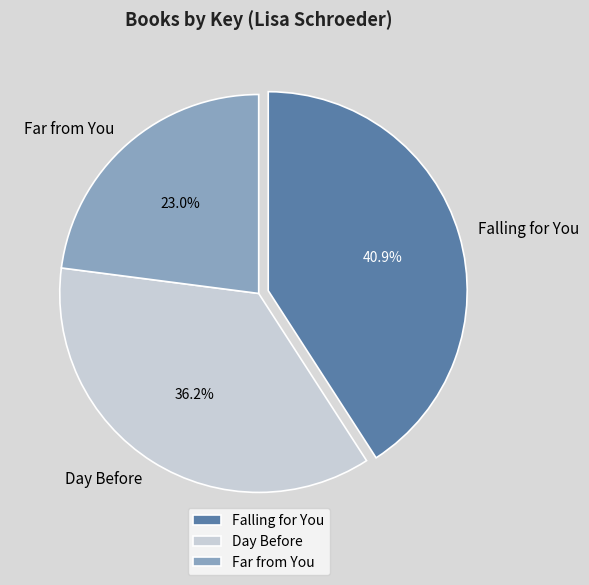

Rank the categories by value from lowest to highest.

Far from You, Day Before, Falling for You